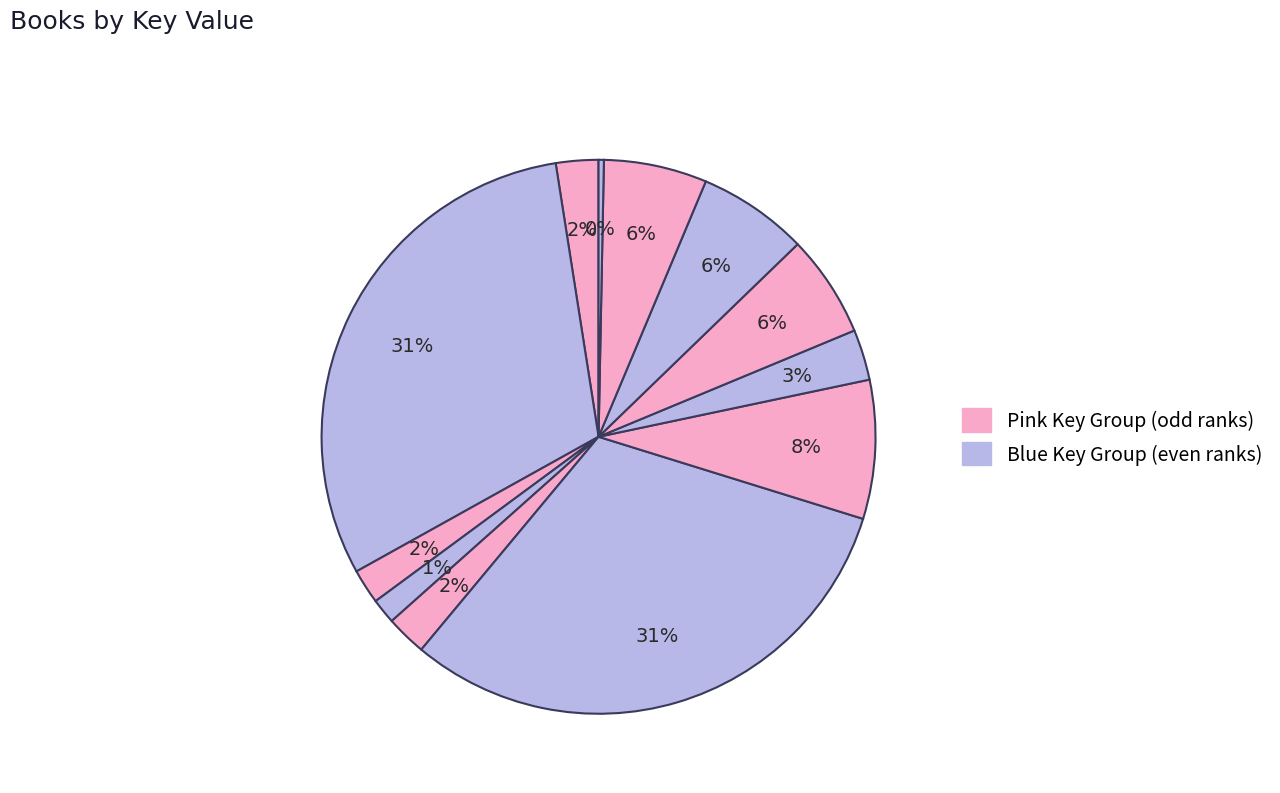

How many segments does this pie chart have?

12